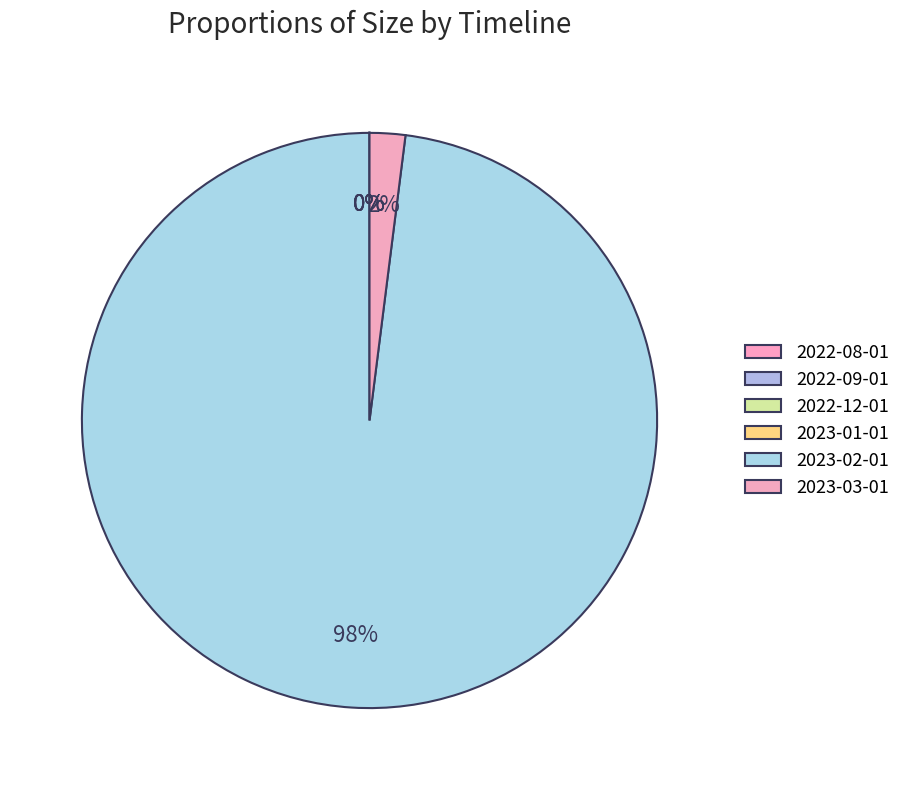

Does 2023-02-01 account for over 50% of the chart?

Yes